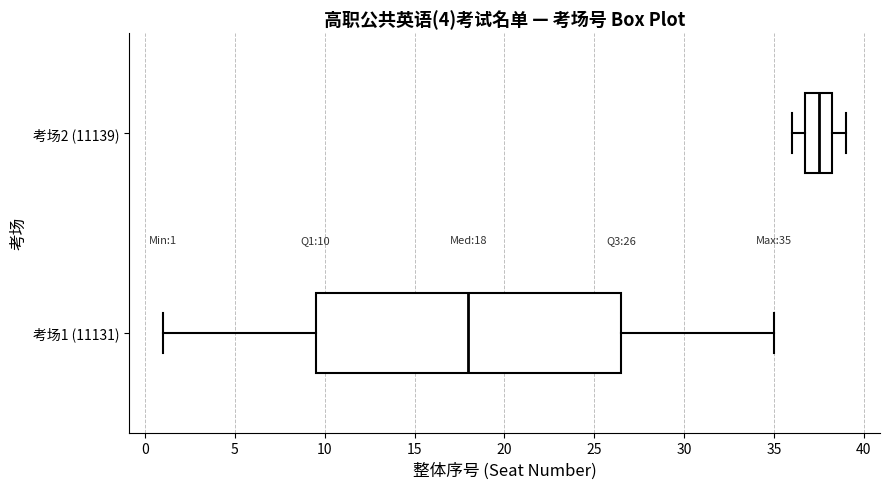

Which box's median line is the furthest to the left?

考场1 (11131)